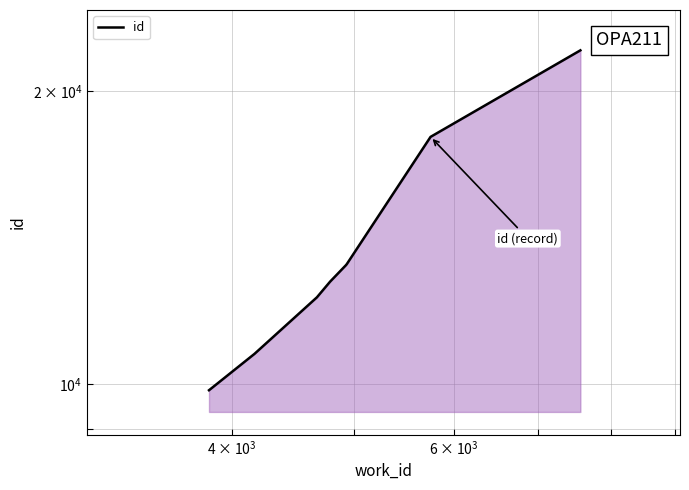

The chart shows a value of 17070 at $\mathdefault{10^{4}}$. True or false?

False